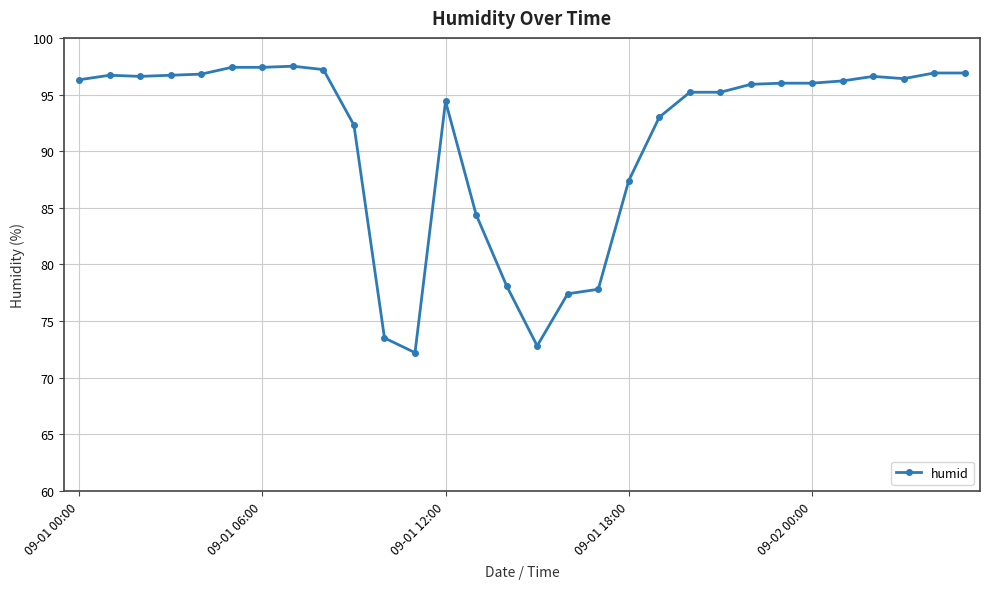

What is the difference between the maximum and second lowest values?

24.7